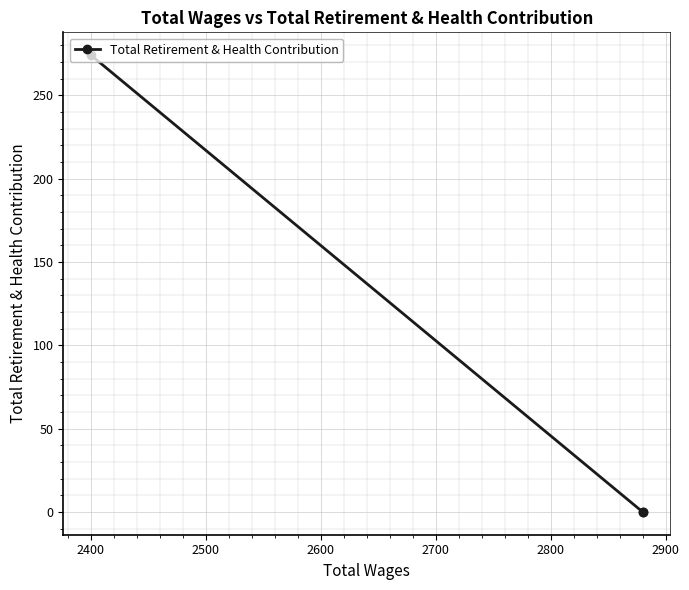

Is this an area chart (filled region under the line)?

No